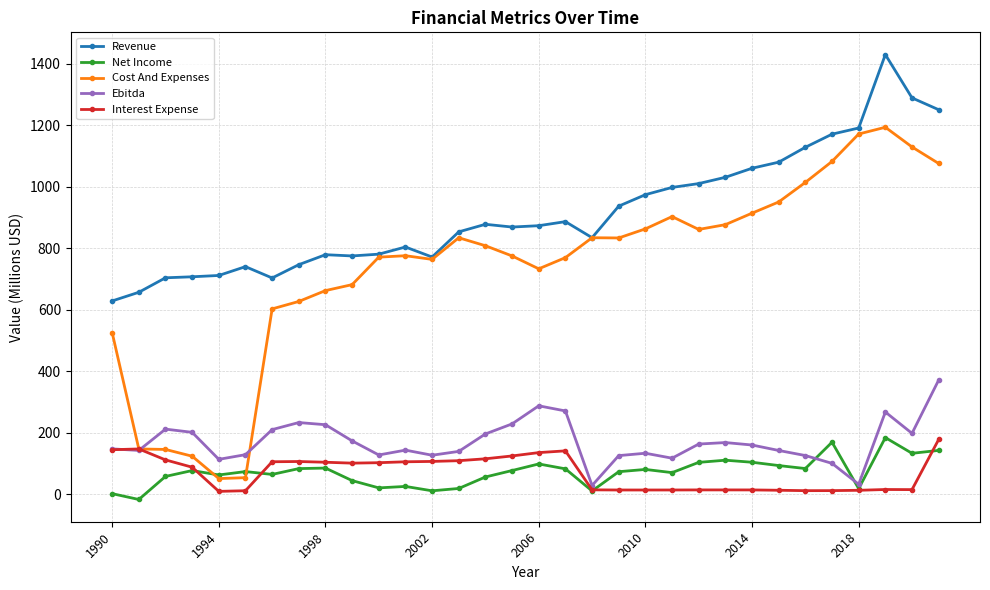

What are all the series names shown in the legend?

Revenue, Net Income, Cost And Expenses, Ebitda, Interest Expense